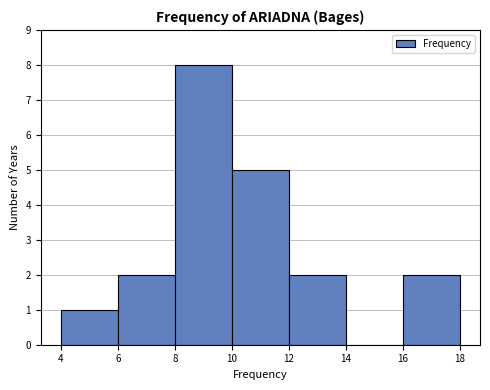

Reading left to right, transcribe this chart: for each bar, give the range it covers on the x-axis and its height. The values are not printed on the chart, so give them approximately, as read against the axis.

4 to 6: 1
6 to 8: 2
8 to 10: 8
10 to 12: 5
12 to 14: 2
14 to 16: 0
16 to 18: 2